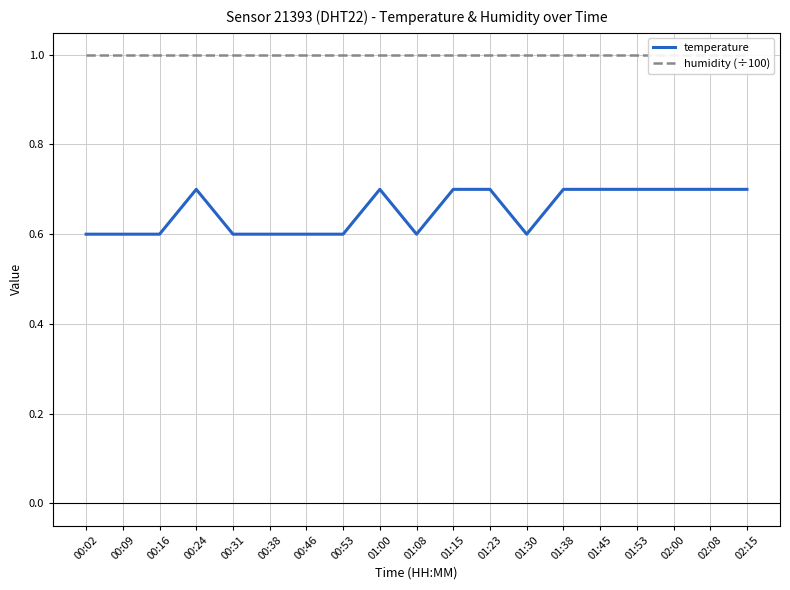

True or false: temperature and humidity (÷100) intersect in this chart.

False